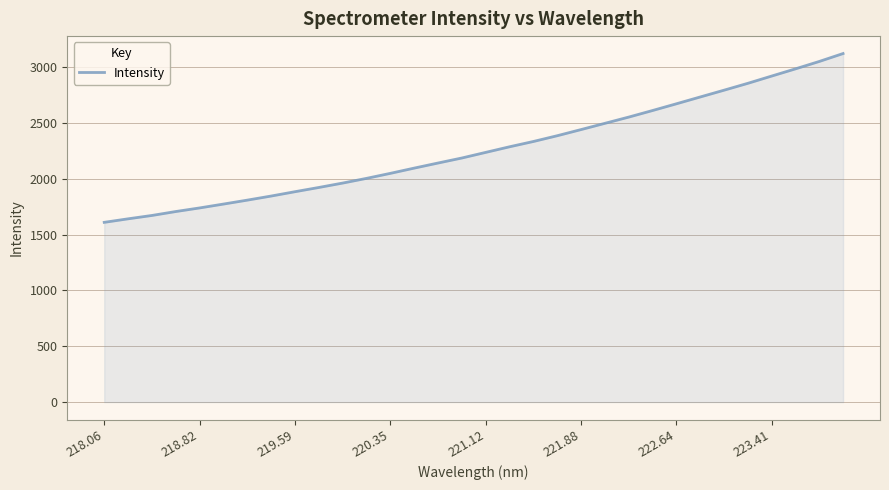

Does the chart have visible grid lines?

Yes